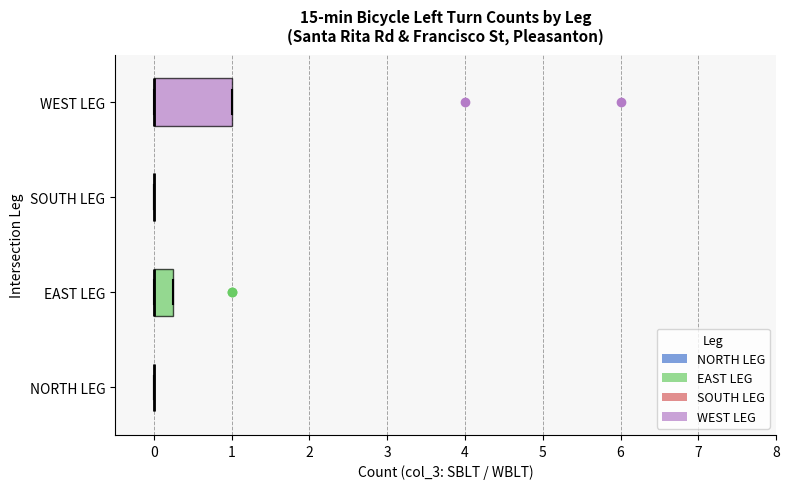

Reading bottom to top, transcribe this box plot: for each box, give where its median line is, the range the box spans, and where its two whiskers end, as read against the x-axis. The values are not printed on the chart, so give them approximately, as read against the axis.

NORTH LEG: box collapsed to a line at 0.0, whiskers 0.0 to 0.0
EAST LEG: median 0.0 (drawn on the box's left edge), box 0.0 to 0.3, whiskers 0.0 to 0.3
SOUTH LEG: box collapsed to a line at 0.0, whiskers 0.0 to 0.0
WEST LEG: median 0.0 (drawn on the box's left edge), box 0.0 to 1.0, whiskers 0.0 to 1.0